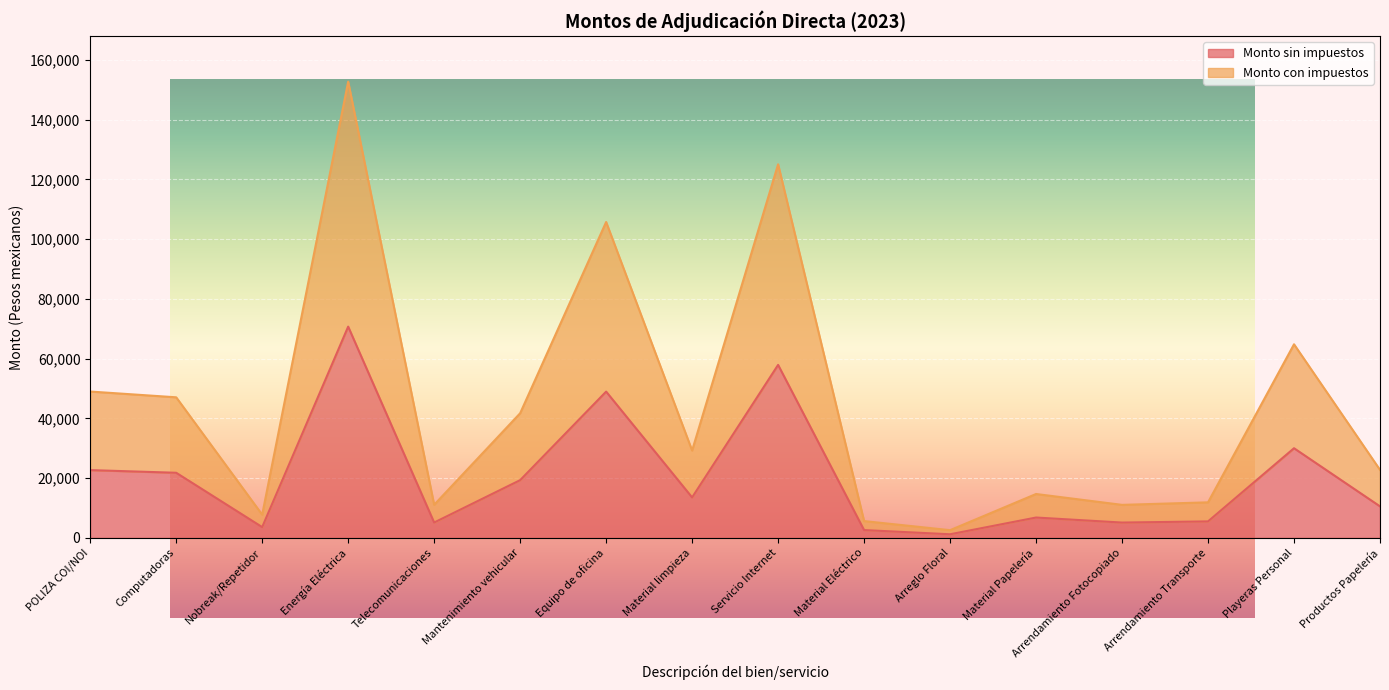

At which category does Monto sin impuestos reach its first local peak?

Energía Eléctrica